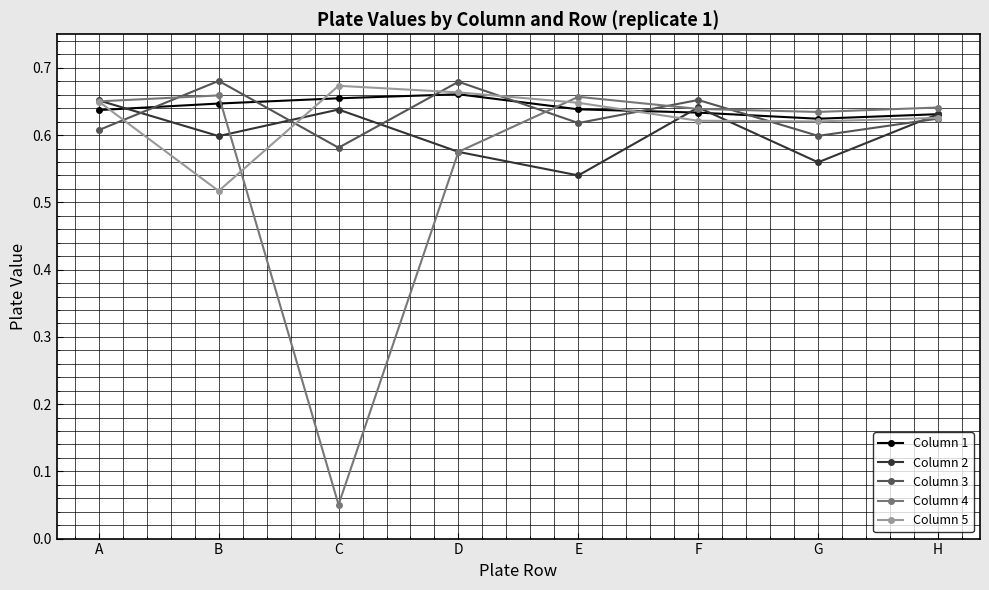

The Column 1 series shows 1.1 at H. True or false?

False